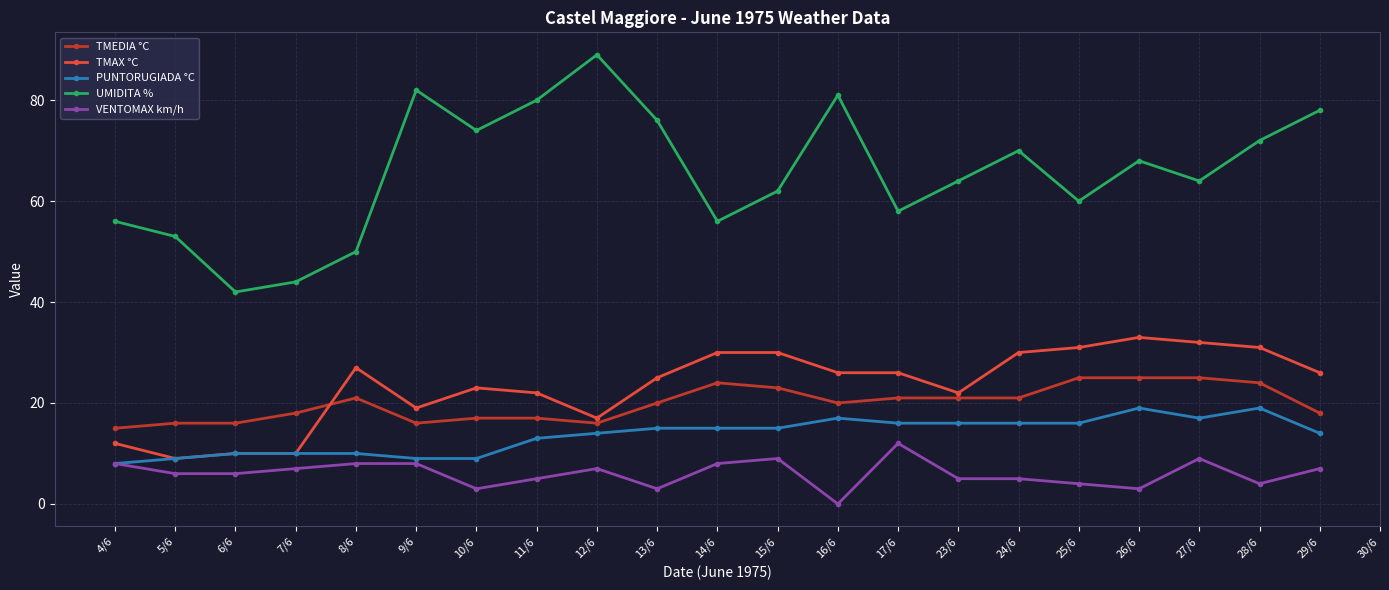

What is the total value across all series at 23/6?

128